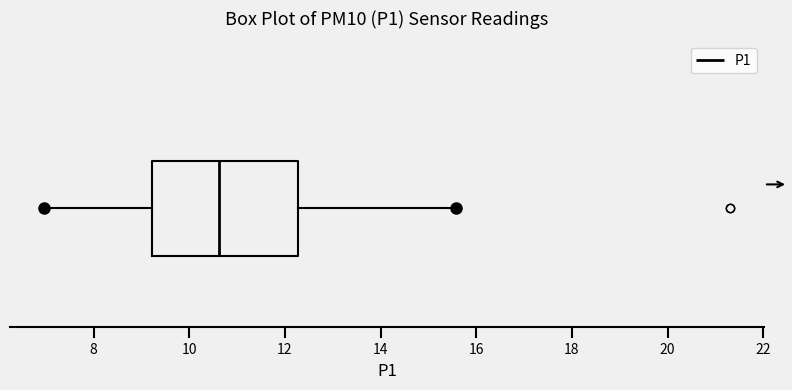

Read this box plot against the x-axis: the position of the median line, the range covered by the box, and the ends of both whiskers. The values are not printed on the chart, so give them approximately, as read against the axis.

median 10.6, box 9.2 to 12.2, whiskers 7.0 to 15.6